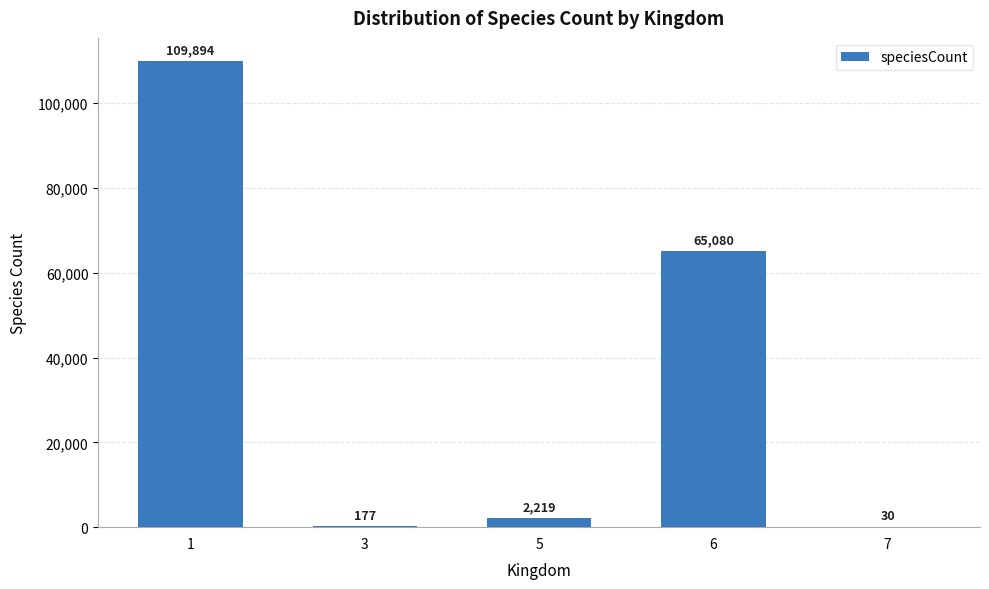

Reading left to right, extract all data points from this chart.

109894	177	2219	65080	30